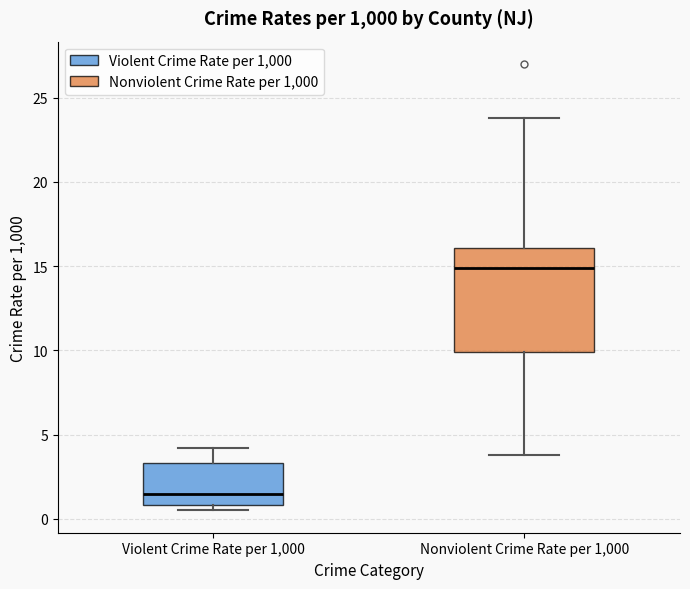

Where is the lower edge of the box for Violent Crime Rate per 1,000 on the y-axis? The values are not printed on the chart, so give them approximately, as read against the axis.

1.0